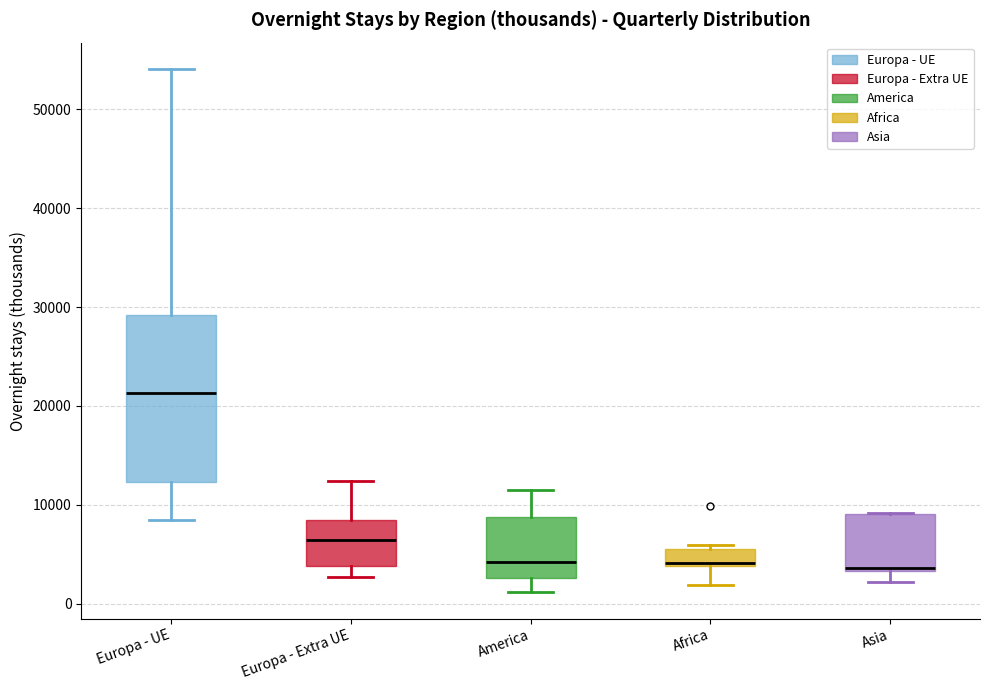

Reading left to right, read every box against the y-axis: the position of its median line, the range the box covers, and the ends of its whiskers. The values are not printed on the chart, so give them approximately, as read against the axis.

Europa - UE: median 21000, box 12000 to 29000, whiskers 8000 to 54000
Europa - Extra UE: median 6000, box 4000 to 9000, whiskers 3000 to 12000
America: median 4000, box 3000 to 9000, whiskers 1000 to 11000
Africa: median 4000 (just above the box's lower edge), box 4000 to 6000, whiskers 2000 to 6000 (just above the box's upper edge)
Asia: median 4000, box 3000 to 9000, whiskers 2000 to 9000